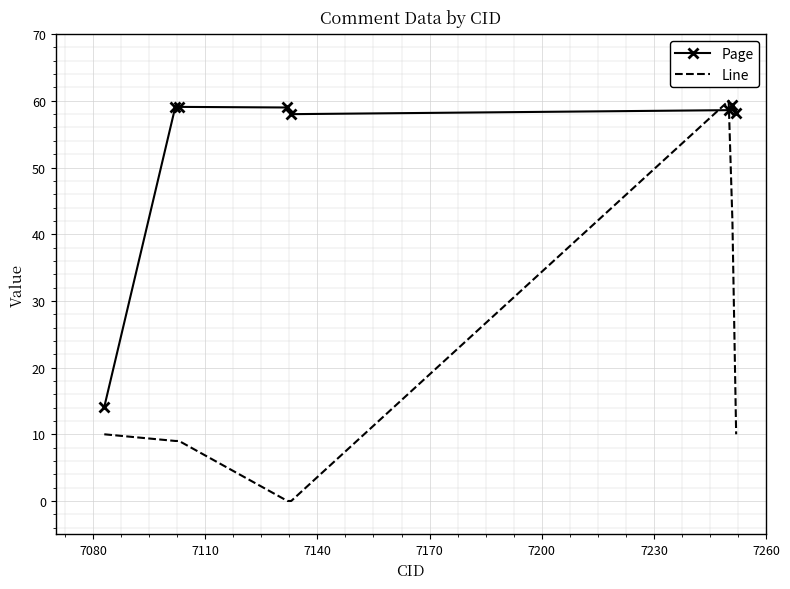

What are all the series names shown in the legend?

Page, Line